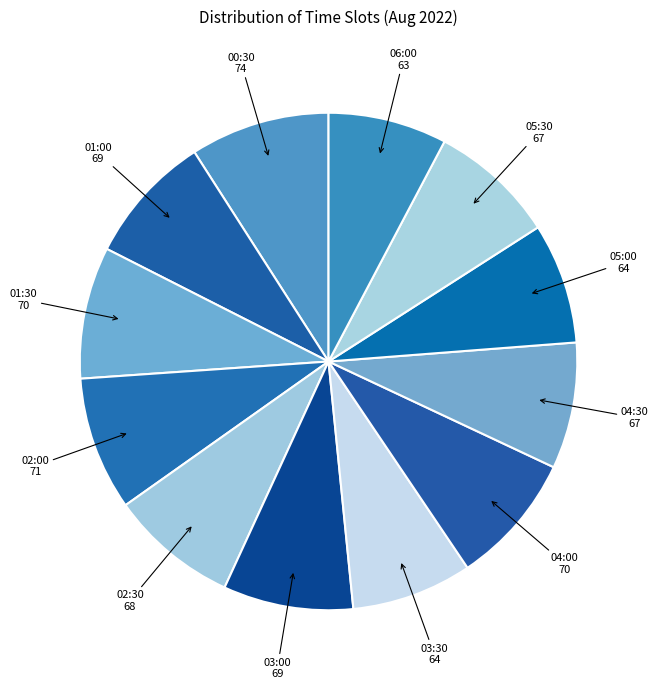

Is there any slice that represents more than half of the pie?

No